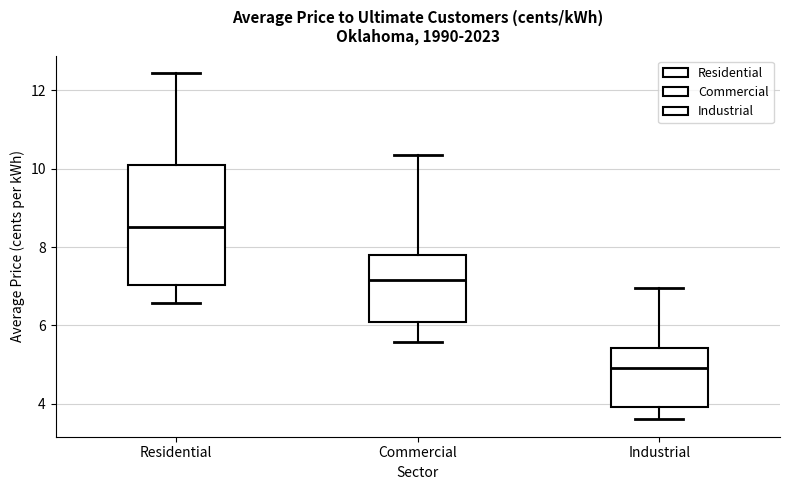

Where does the lower whisker of the box for Residential end on the y-axis? The values are not printed on the chart, so give them approximately, as read against the axis.

6.6